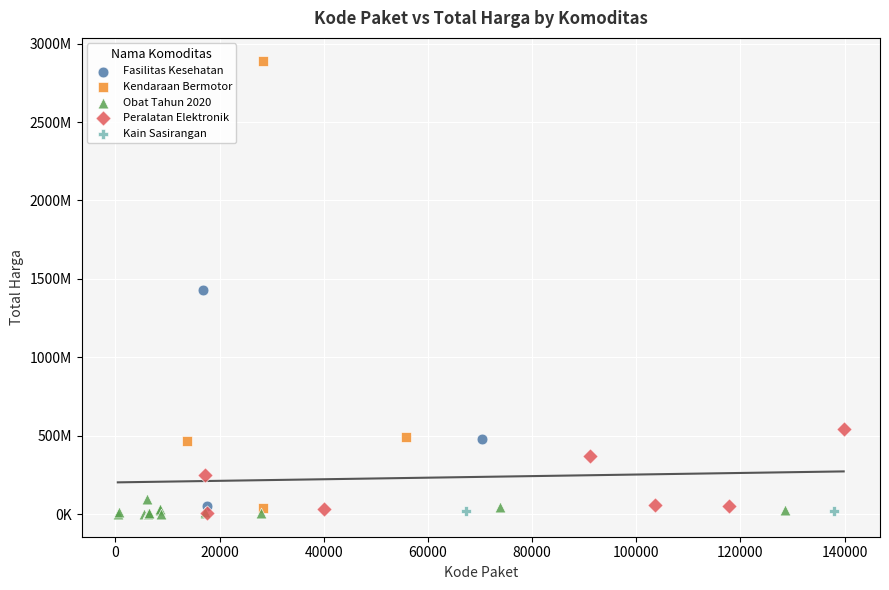

What are all the series names shown in the legend?

Fasilitas Kesehatan, Kendaraan Bermotor, Obat Tahun 2020, Peralatan Elektronik, Kain Sasirangan